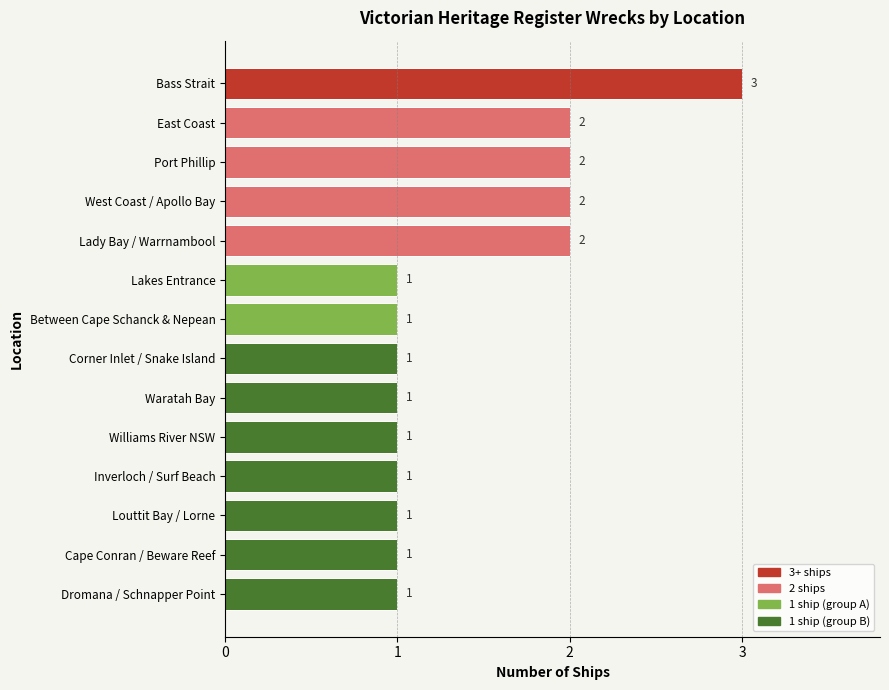

What is the label of the 11th bar from the bottom?

West Coast / Apollo Bay